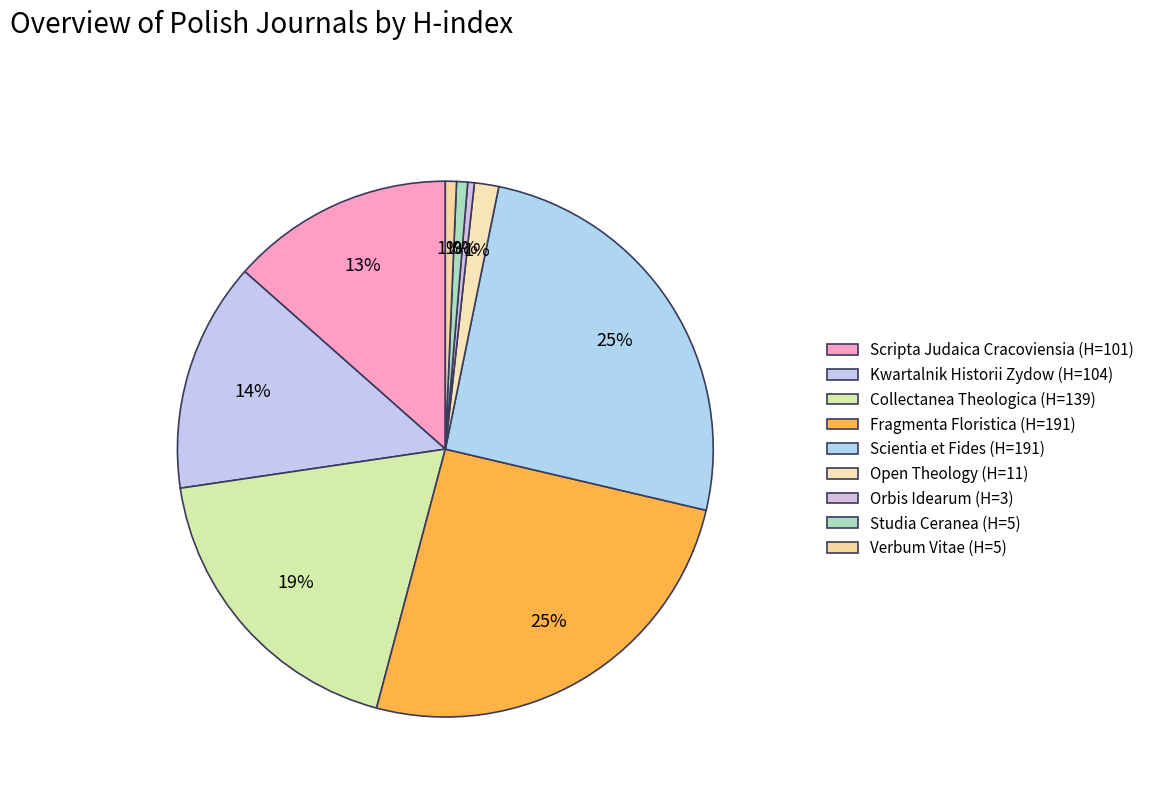

What is the smallest slice in the pie chart?

Orbis Idearum (H=3)